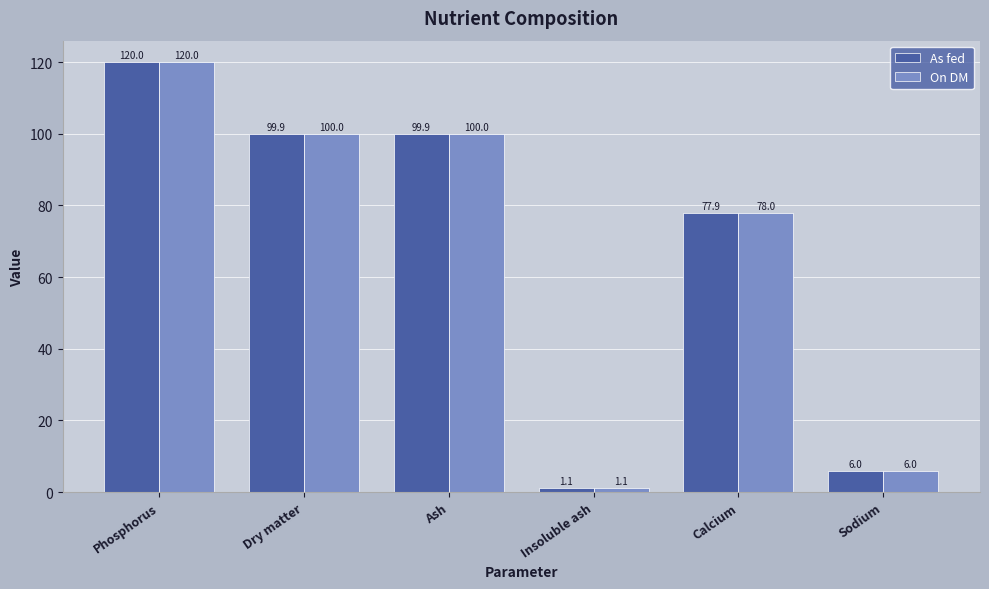

How many data points in As fed are less than 99?

3